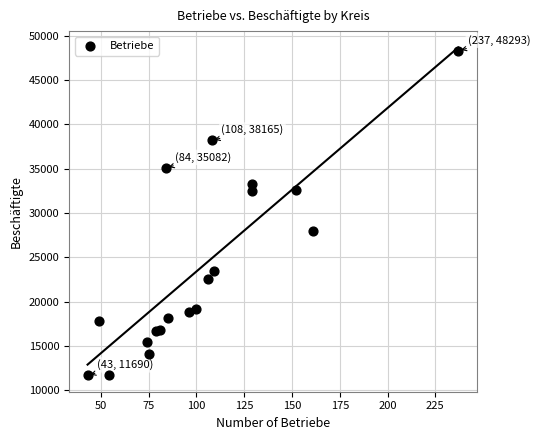

What Y value in the scatter plot is closest to 29991?

27980